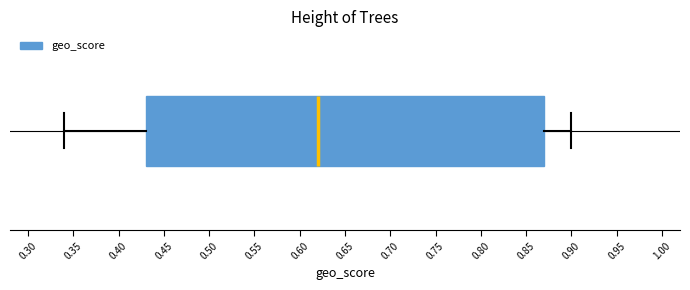

Transcribe this box plot: give where the median line is, the range the box spans, and where the two whiskers end, as read against the x-axis. The values are not printed on the chart, so give them approximately, as read against the axis.

median 0.62, box 0.43 to 0.87, whiskers 0.34 to 0.90